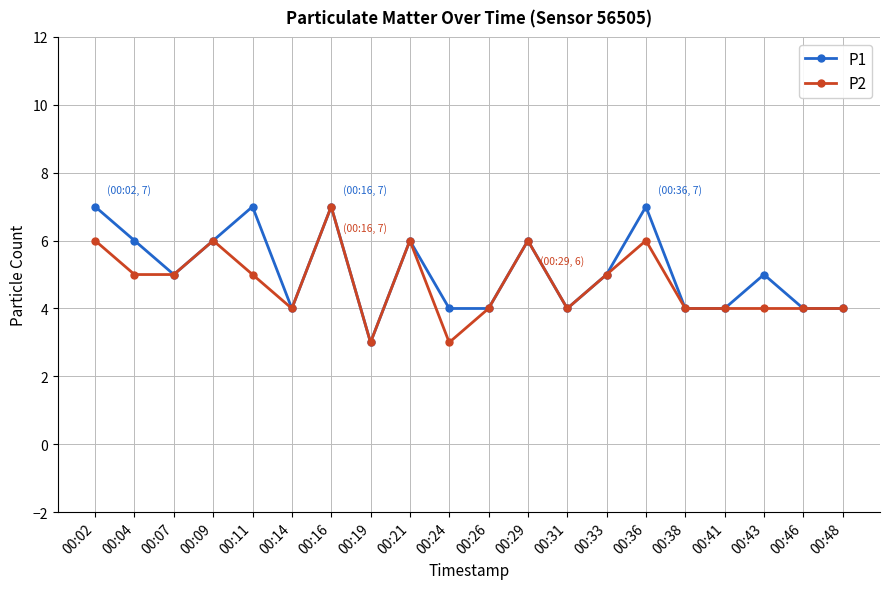

The P1 series shows 4 at 00:24. True or false?

True